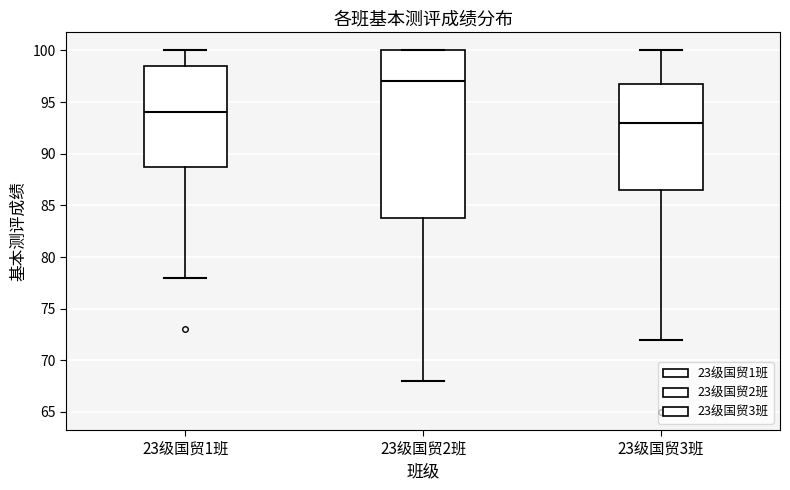

Where does the median line of the box for 23级国贸1班 sit on the y-axis? The values are not printed on the chart, so give them approximately, as read against the axis.

94.0